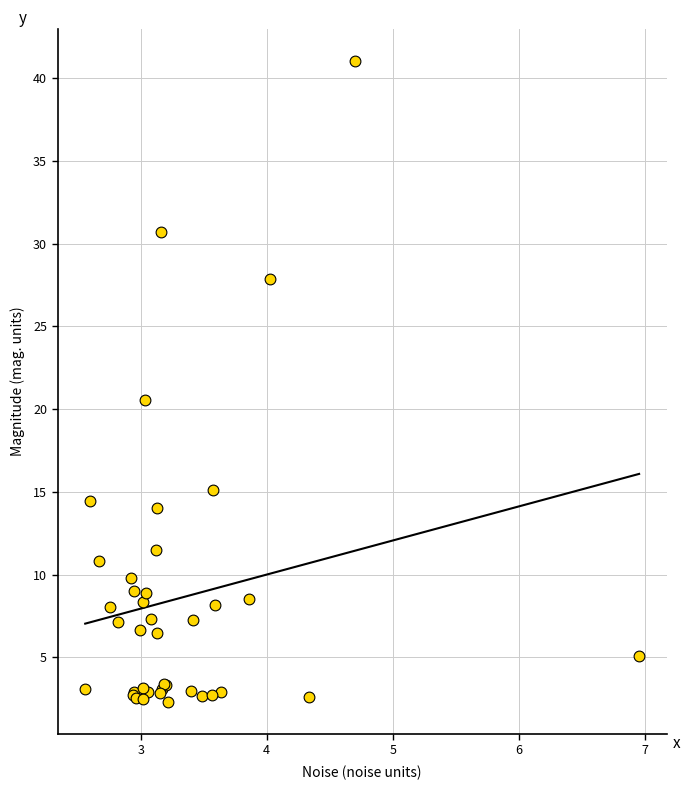

What Y value in the scatter plot is closest to 21?

20.5